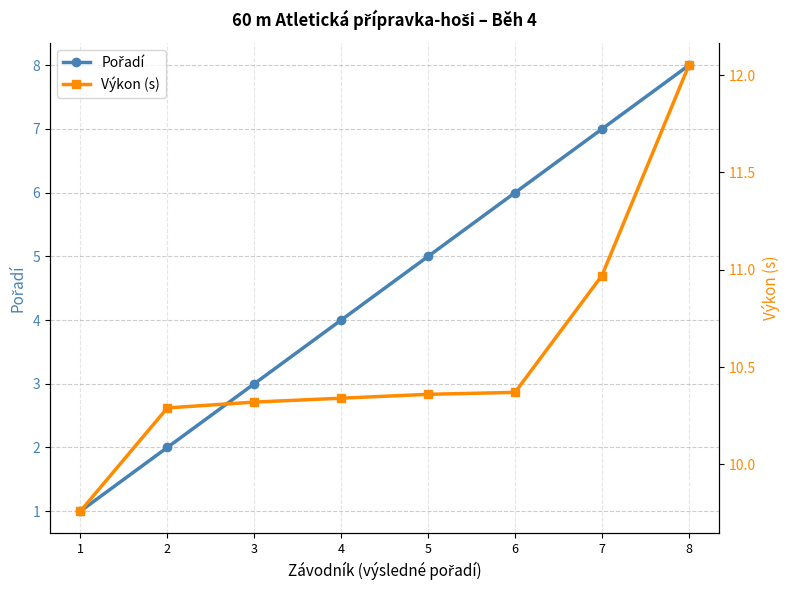

True or false: Výkon (s) has more than 2 interior local peaks.

False